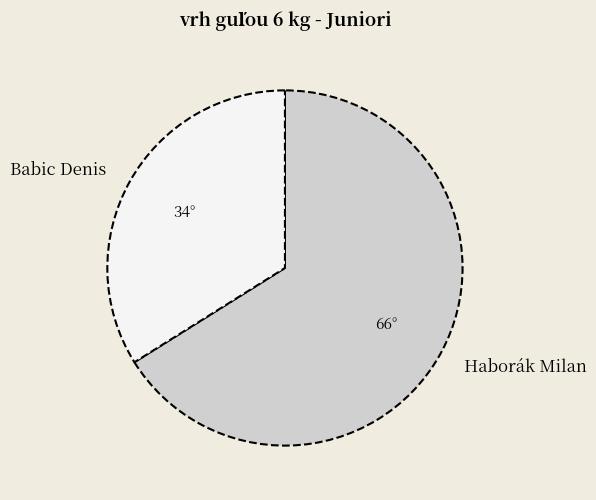

How many slices are in this pie chart?

2